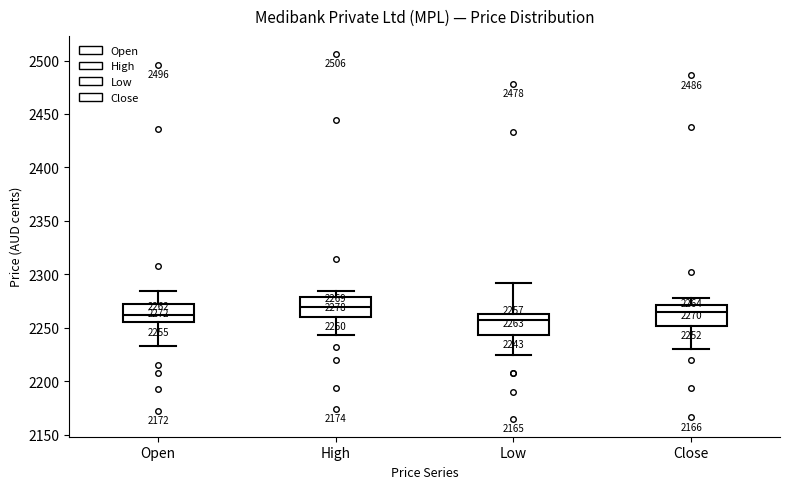

Which box's median line is the highest?

High